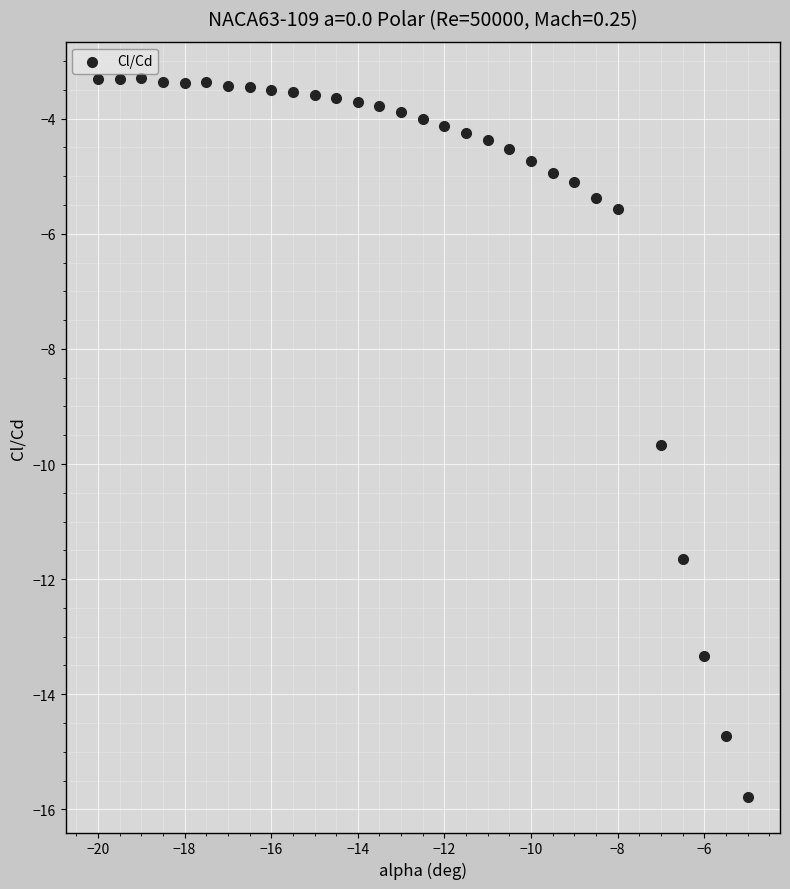

What is the range of X values (max minus min)?

15.0